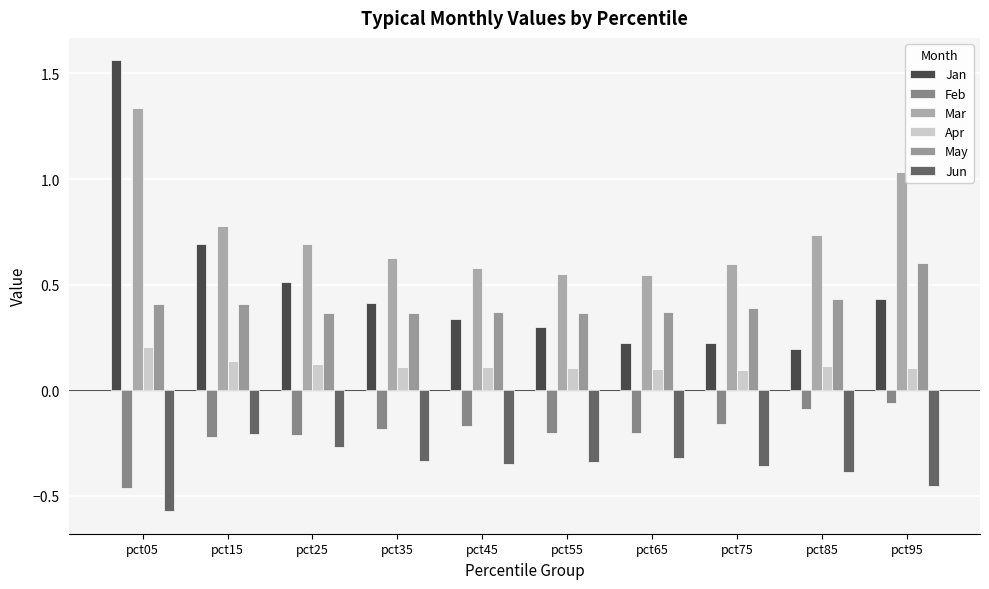

How many bars are there in total?

60